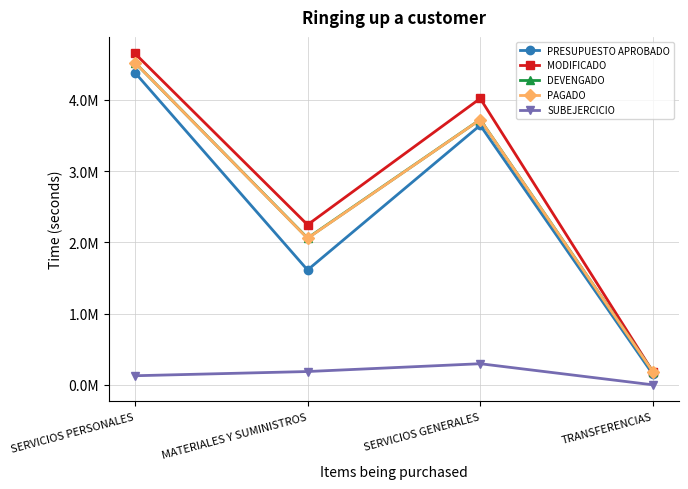

What are all the series names shown in the legend?

PRESUPUESTO APROBADO, MODIFICADO, DEVENGADO, PAGADO, SUBEJERCICIO